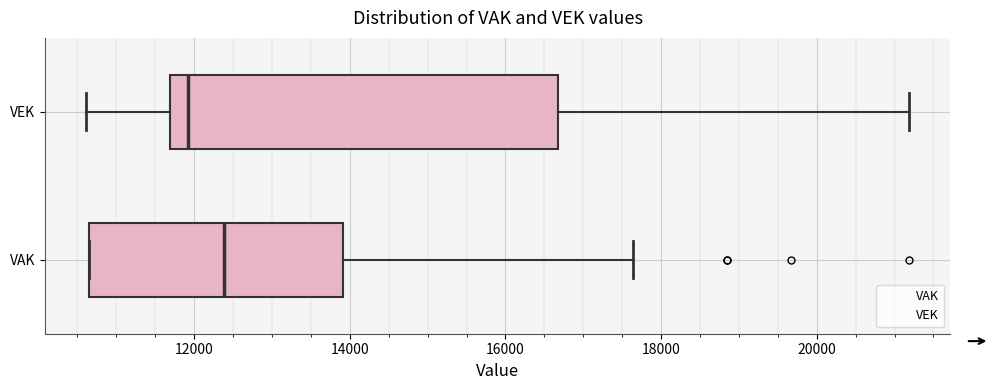

Reading bottom to top, read every box against the x-axis: the position of its median line, the range the box covers, and the ends of its whiskers. The values are not printed on the chart, so give them approximately, as read against the axis.

VAK: median 12400, box 10600 to 14000, whiskers 10600 to 17600
VEK: median 12000, box 11600 to 16600, whiskers 10600 to 21200